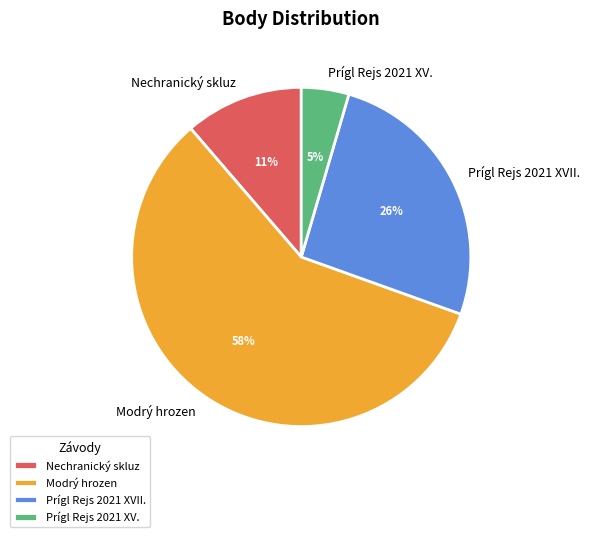

How many segments does this pie chart have?

4